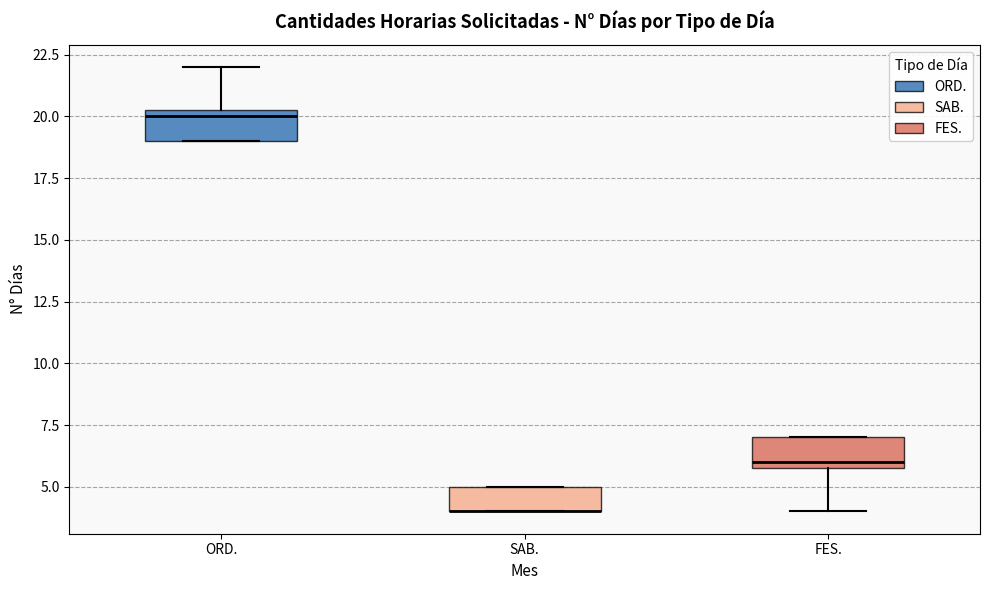

Where is the upper edge of the box for ORD. on the y-axis? The values are not printed on the chart, so give them approximately, as read against the axis.

20.5